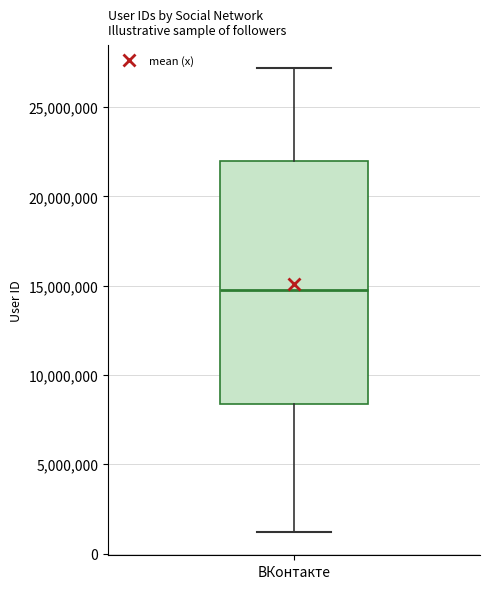

Transcribe this box plot: give where the median line is, the range the box spans, and where the two whiskers end, as read against the y-axis. The values are not printed on the chart, so give them approximately, as read against the axis.

median 15000000, box 8500000 to 22000000, whiskers 1000000 to 27000000